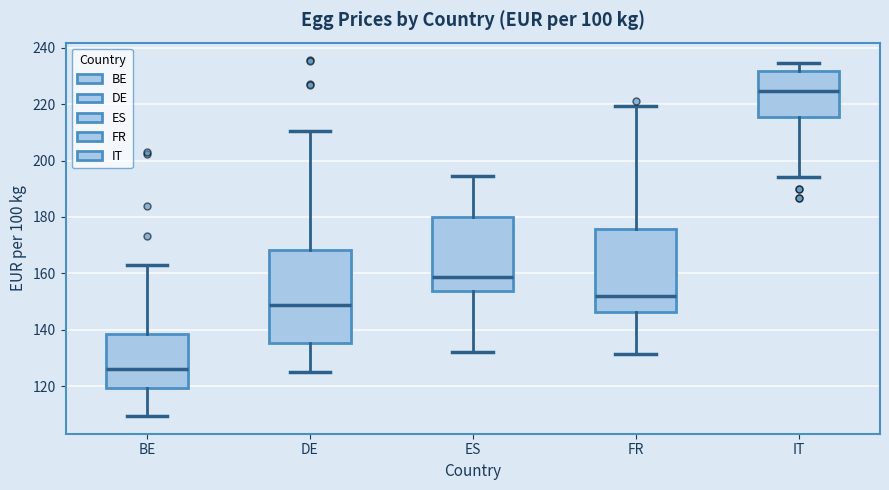

Where is the upper edge of the box for BE on the y-axis? The values are not printed on the chart, so give them approximately, as read against the axis.

138